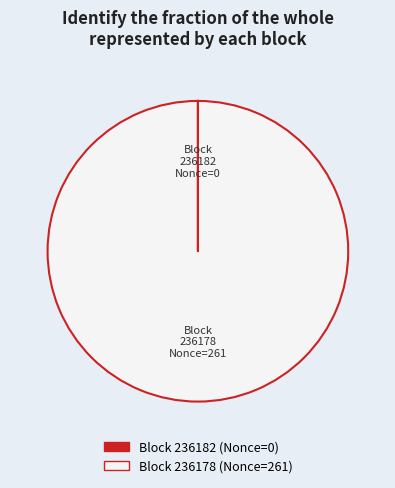

Is there a majority slice in this chart?

Yes